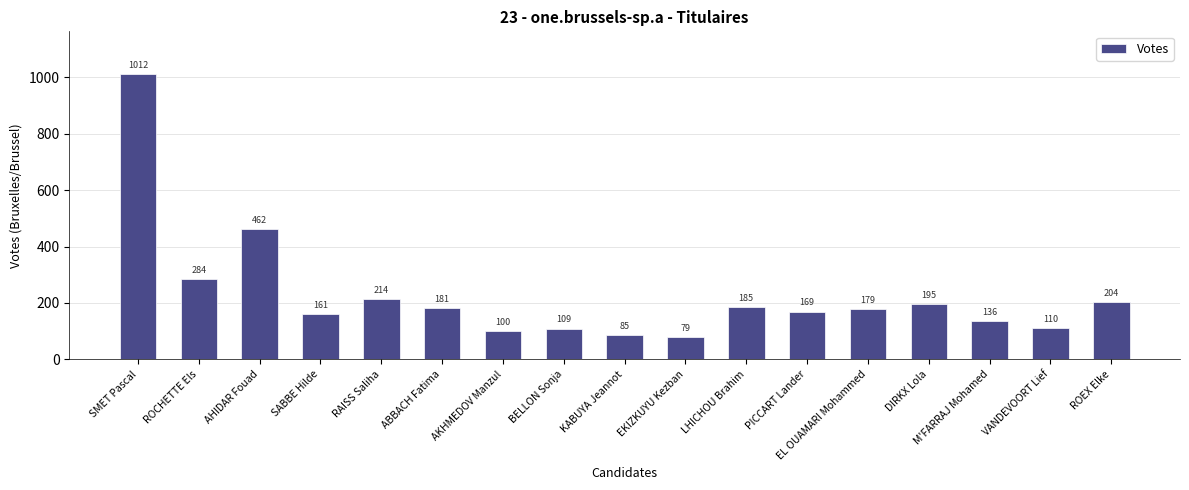

Count the number of categories in the chart.

17